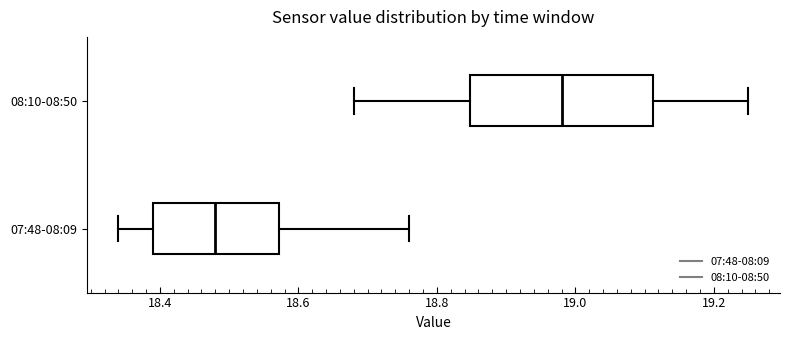

Which box's median line is the furthest to the left?

07:48-08:09